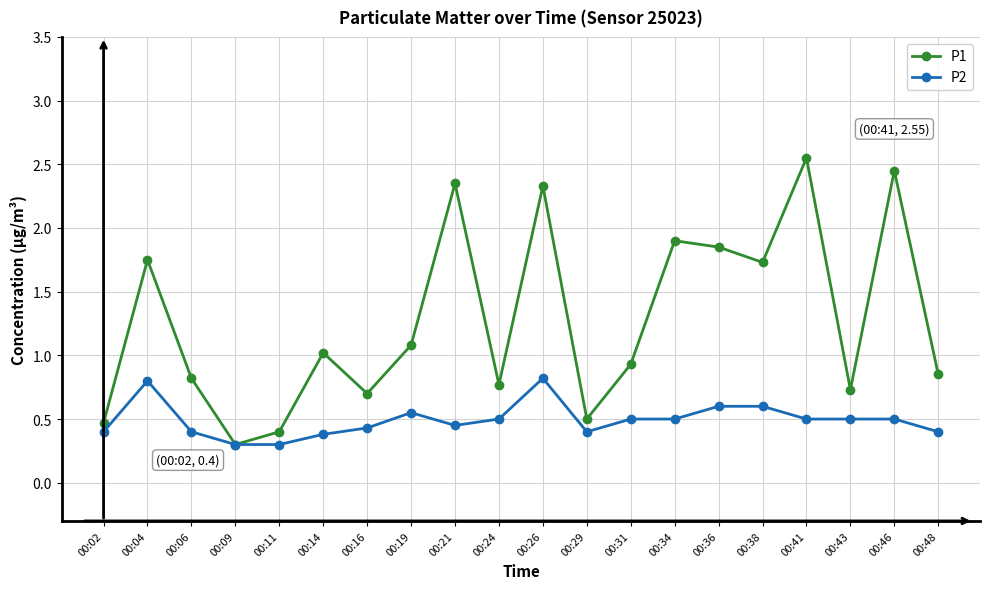

Where is the first local minimum for P1?

00:09